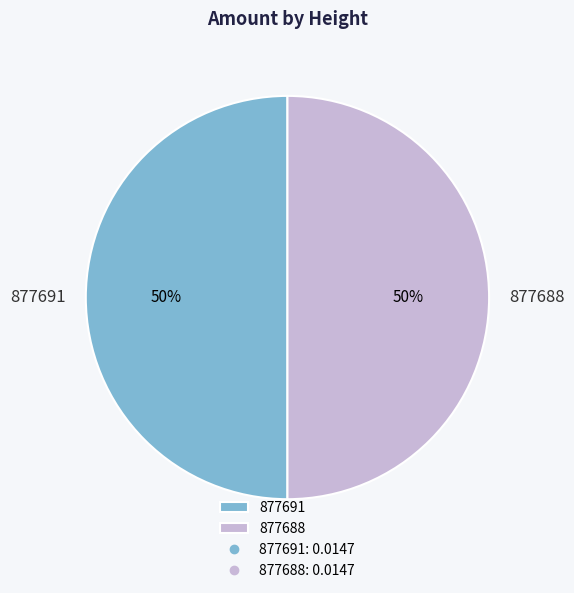

To the nearest percent, what percentage of the pie is 877688?

50%